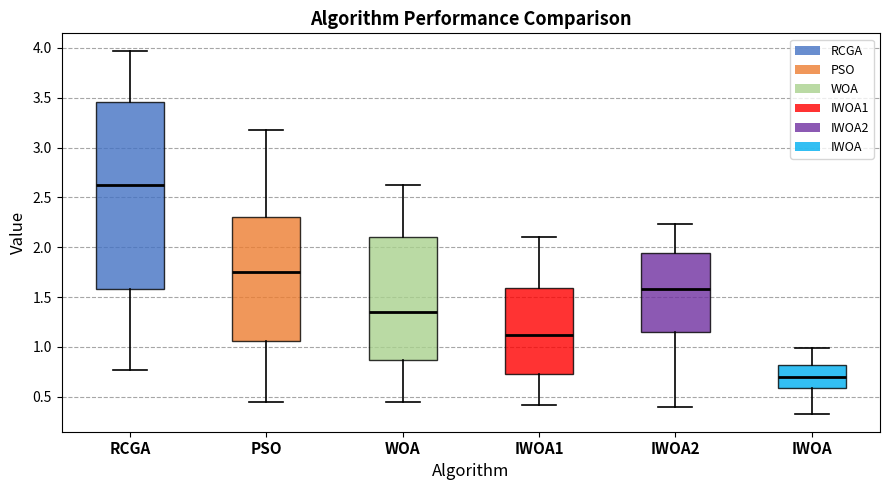

Reading left to right, read every box against the y-axis: the position of its median line, the range the box covers, and the ends of its whiskers. The values are not printed on the chart, so give them approximately, as read against the axis.

RCGA: median 2.65, box 1.60 to 3.45, whiskers 0.75 to 3.95
PSO: median 1.75, box 1.05 to 2.30, whiskers 0.45 to 3.20
WOA: median 1.35, box 0.85 to 2.10, whiskers 0.45 to 2.65
IWOA1: median 1.10, box 0.75 to 1.60, whiskers 0.40 to 2.10
IWOA2: median 1.60, box 1.15 to 1.95, whiskers 0.40 to 2.25
IWOA: median 0.70, box 0.60 to 0.80, whiskers 0.35 to 1.00